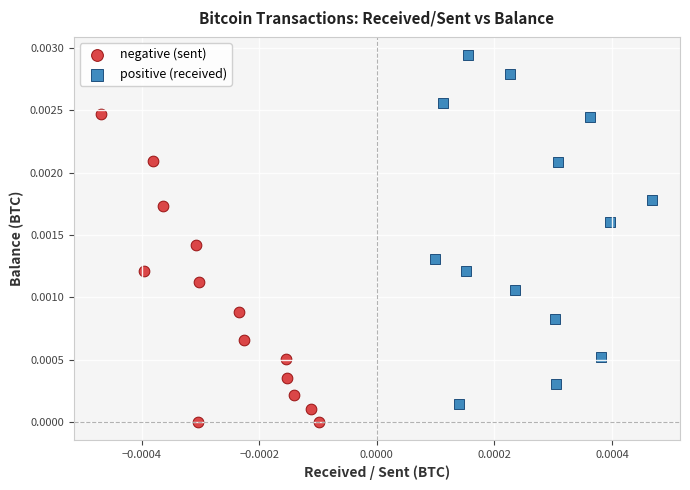

Which series contains the lowest Y value?

negative (sent)